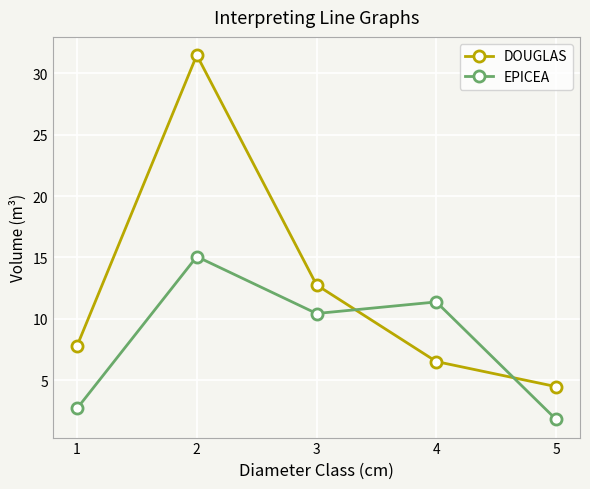

How many values in the DOUGLAS series exceed 7?

3